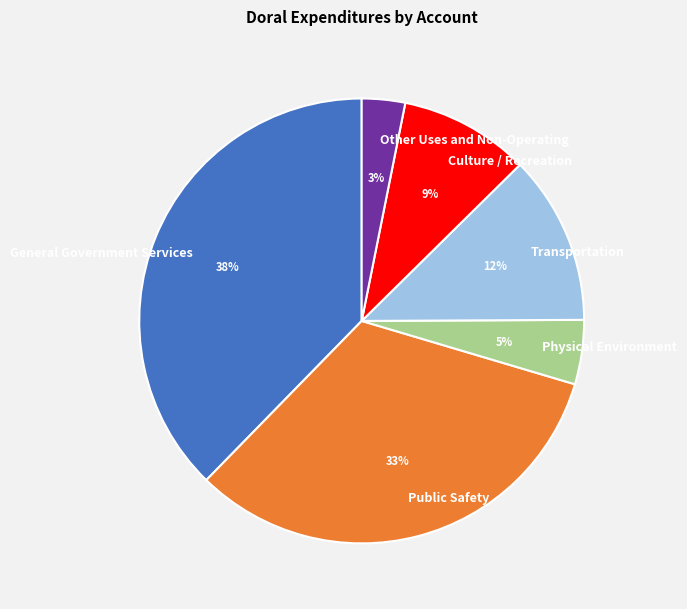

Rank the categories by value from lowest to highest.

Other Uses and Non-Operating, Physical Environment, Culture / Recreation, Transportation, Public Safety, General Government Services